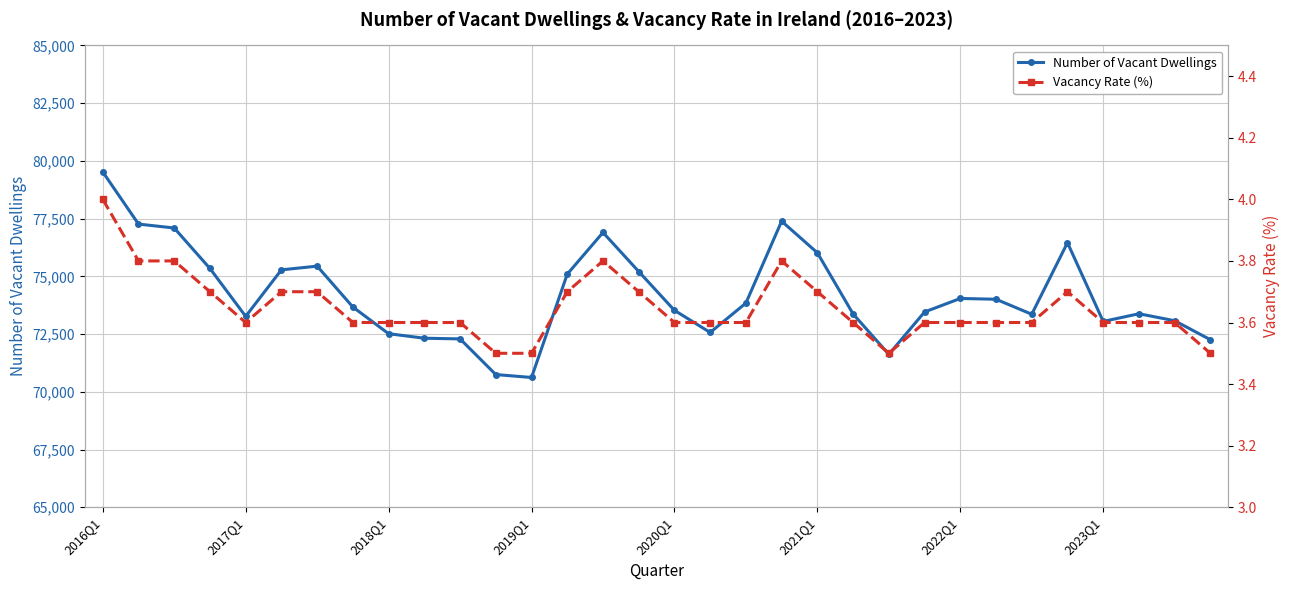

Reading left to right, list all the values displayed in this chart.

Number of Vacant Dwellings: 79520.0	77262.0	77092.0	75339.0	73266.0	75280.0	75441.0	73670.0	72515.0	72319.0	72290.0	70746.0	70619.0	75094.0	76899.0	75208.0	73526.0	72569.0	73841.0	77387.0	76019.0	73371.0	71621.0	73456.0	74041.0	74007.0	73357.0	76457.0	73046.0	73379.0	73077.0	72254.0
Vacancy Rate (%): 4.0	3.8	3.8	3.7	3.6	3.7	3.7	3.6	3.6	3.6	3.6	3.5	3.5	3.7	3.8	3.7	3.6	3.6	3.6	3.8	3.7	3.6	3.5	3.6	3.6	3.6	3.6	3.7	3.6	3.6	3.6	3.5